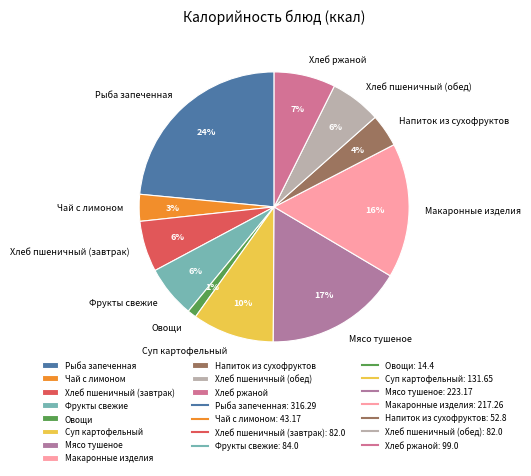

What percentage is the Напиток из сухофруктов slice, to the nearest percent?

4%